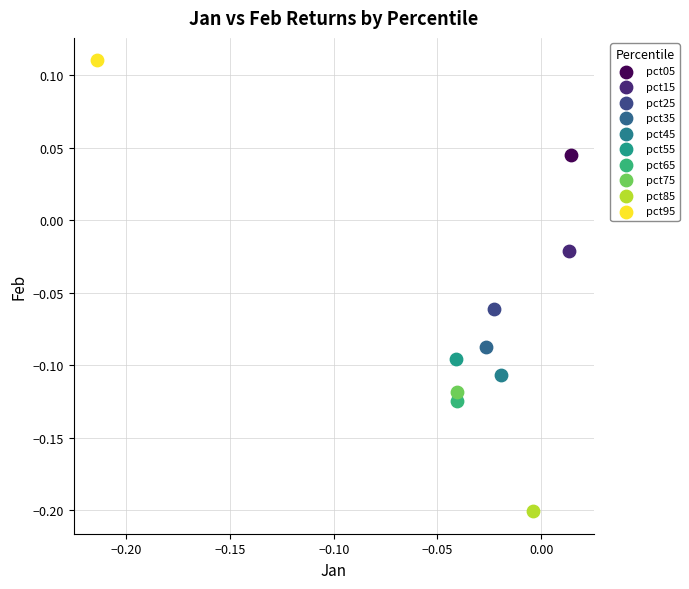

What are all the series names shown in the legend?

pct05, pct15, pct25, pct35, pct45, pct55, pct65, pct75, pct85, pct95